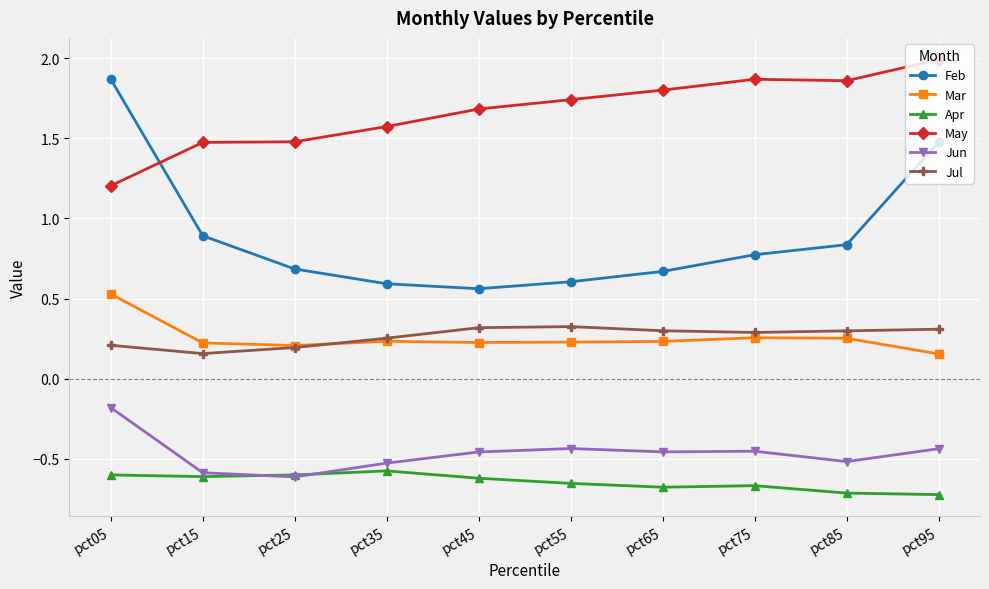

Rank the series at pct85 from highest to lowest value.

May, Feb, Jul, Mar, Jun, Apr